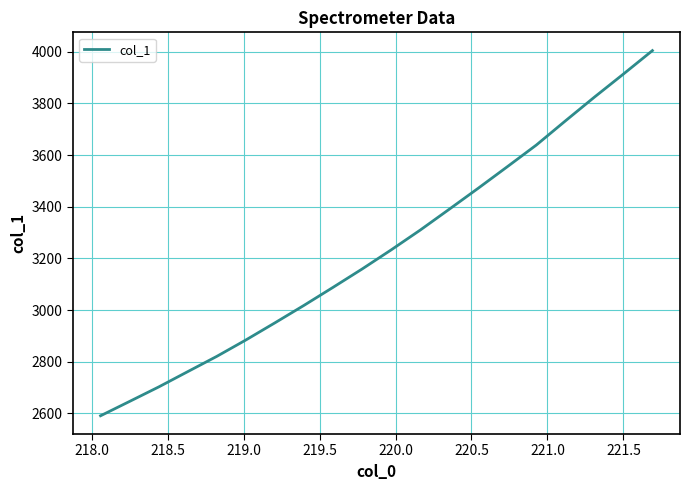

What is the difference between the maximum and minimum values?

1413.5